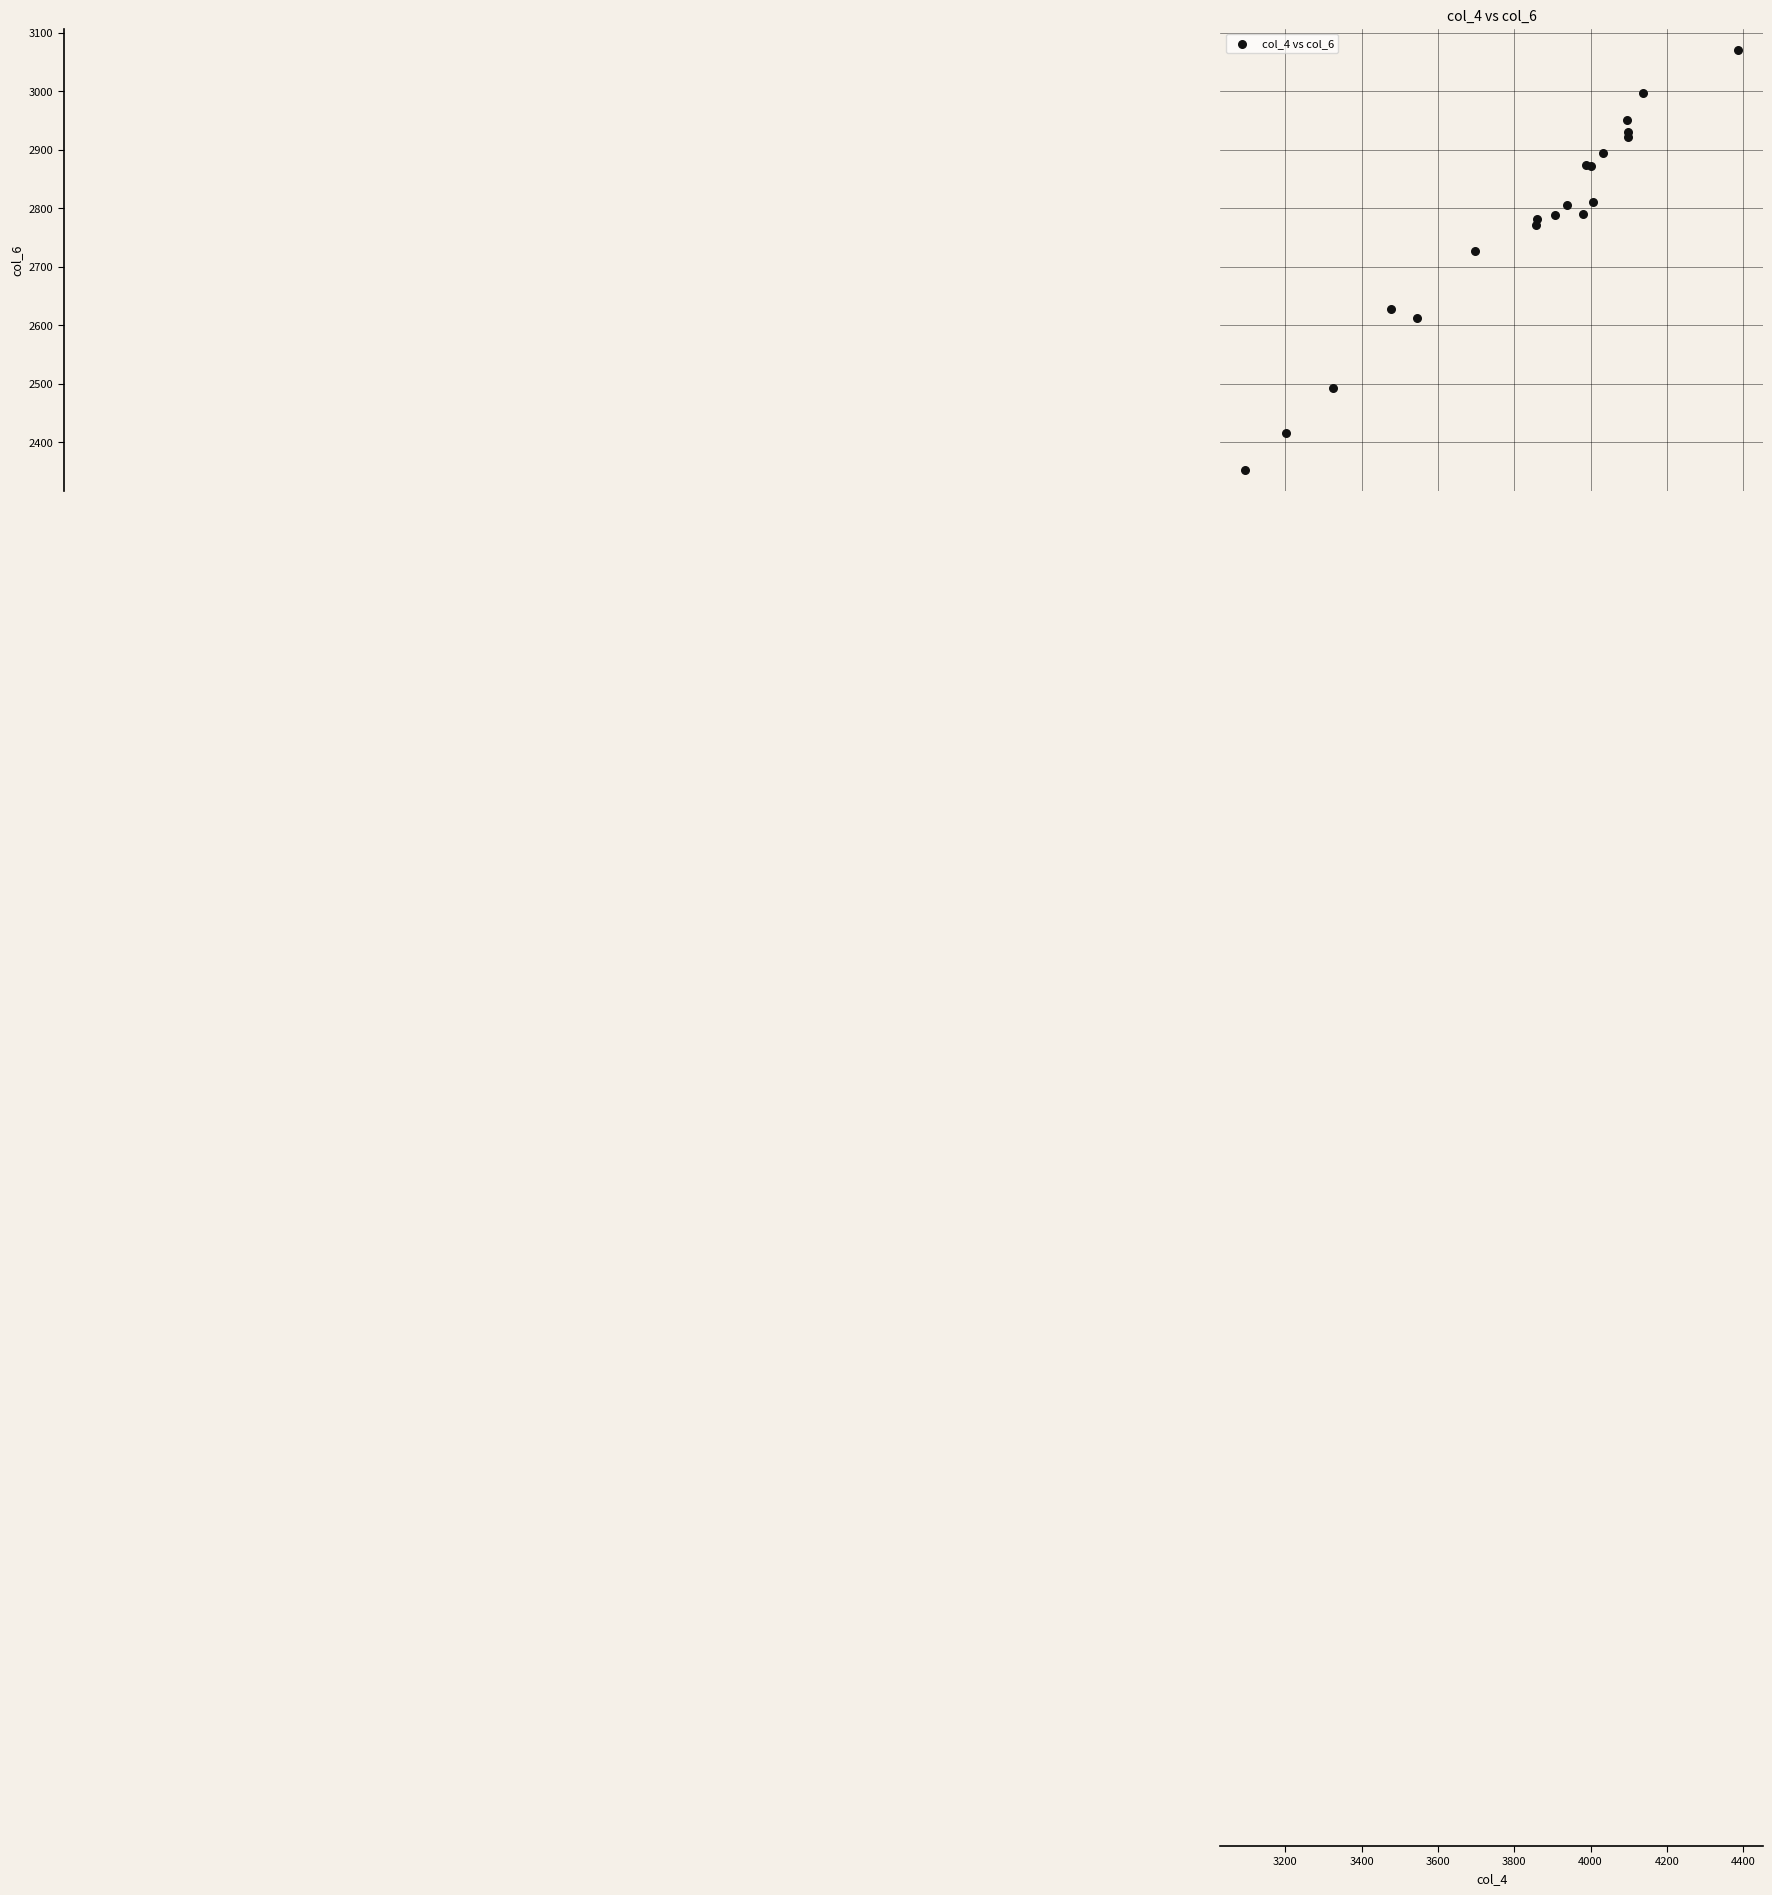

What Y value in the scatter plot is closest to 2712?

2727